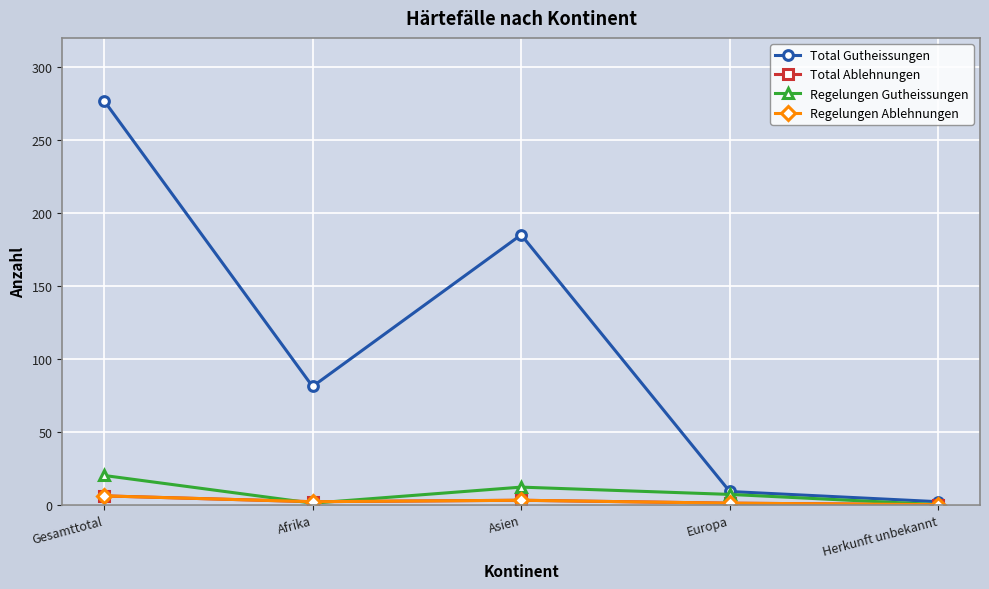

What is the label of the 2nd point from the left?

Afrika